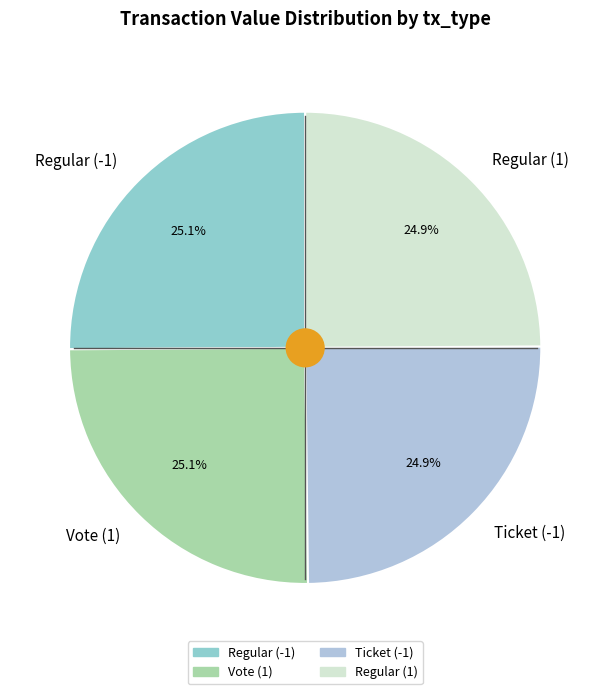

To the nearest percent, what is the combined percentage of Regular (1) and Regular (-1)?

50%